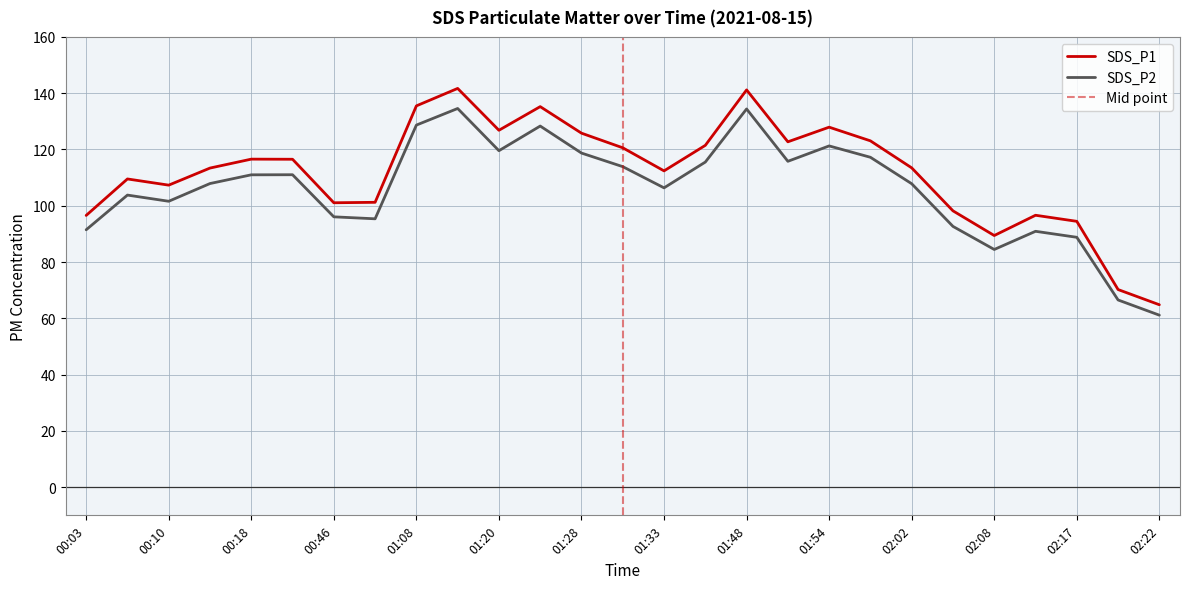

The SDS_P2 series shows 95.4 at 00:49. True or false?

True